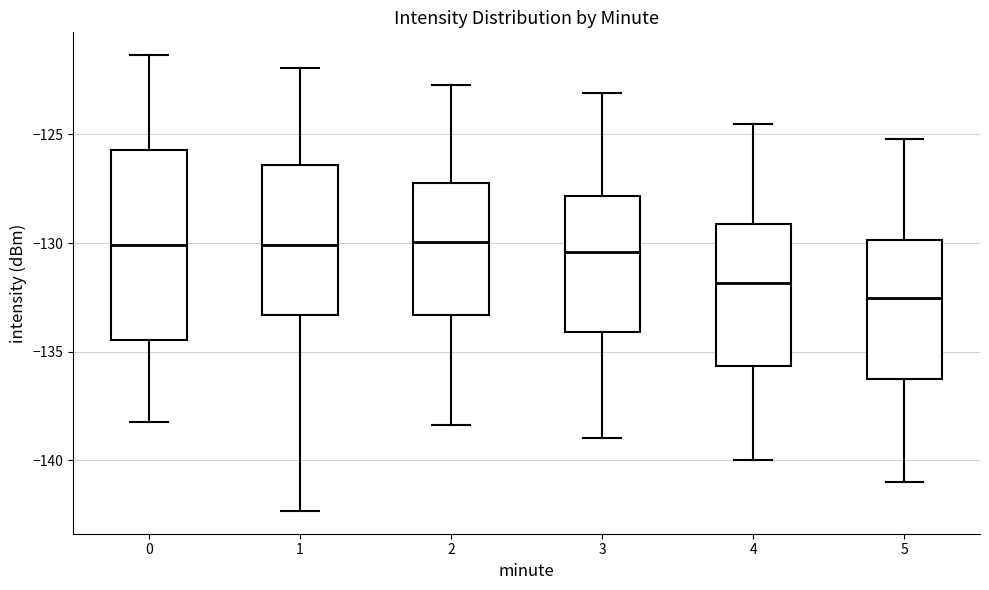

Which box's median line is the lowest?

5